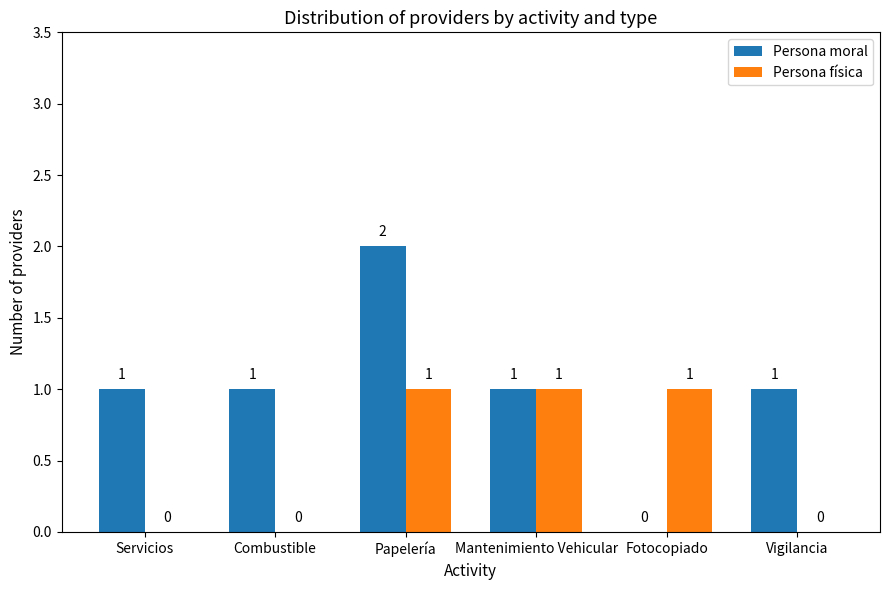

Which category has the highest value in the Persona moral series?

Papelería